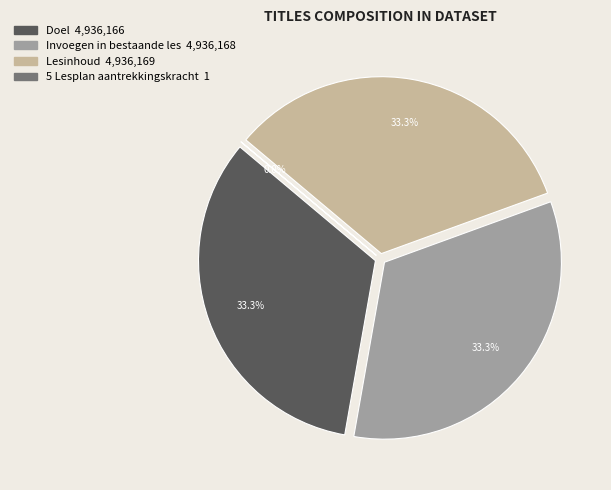

Which slice is the smallest?

5 Lesplan aantrekkingskracht